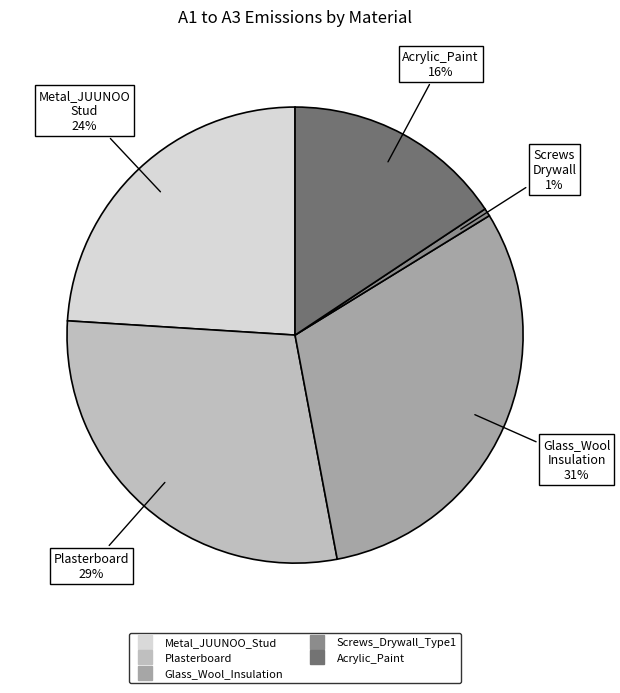

What is the ratio of the value at Glass_Wool_Insulation to the value at Metal_JUUNOO_Stud?

1.3